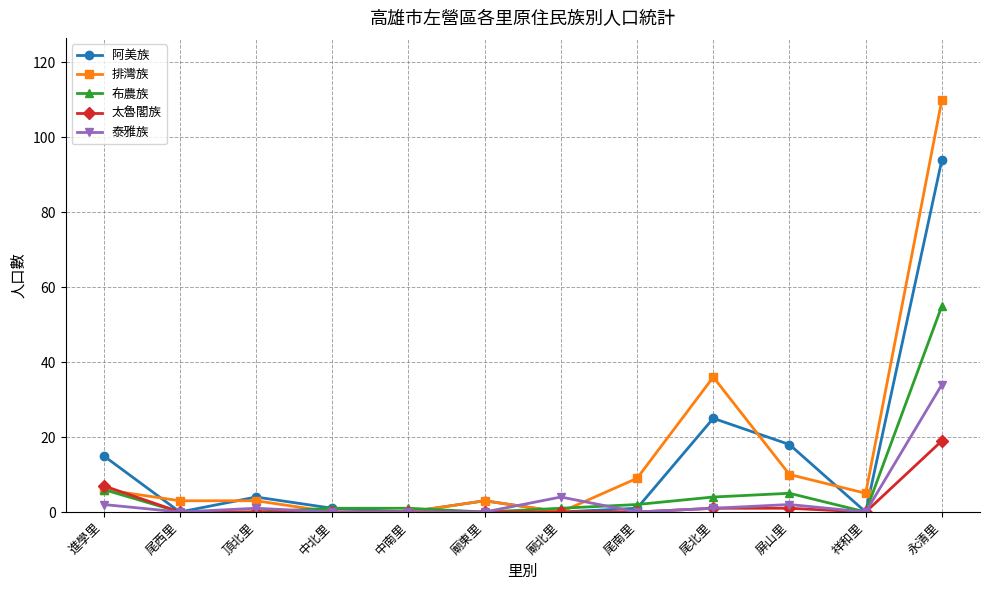

What is the difference between the maximum and second lowest values in the 泰雅族 series?

34